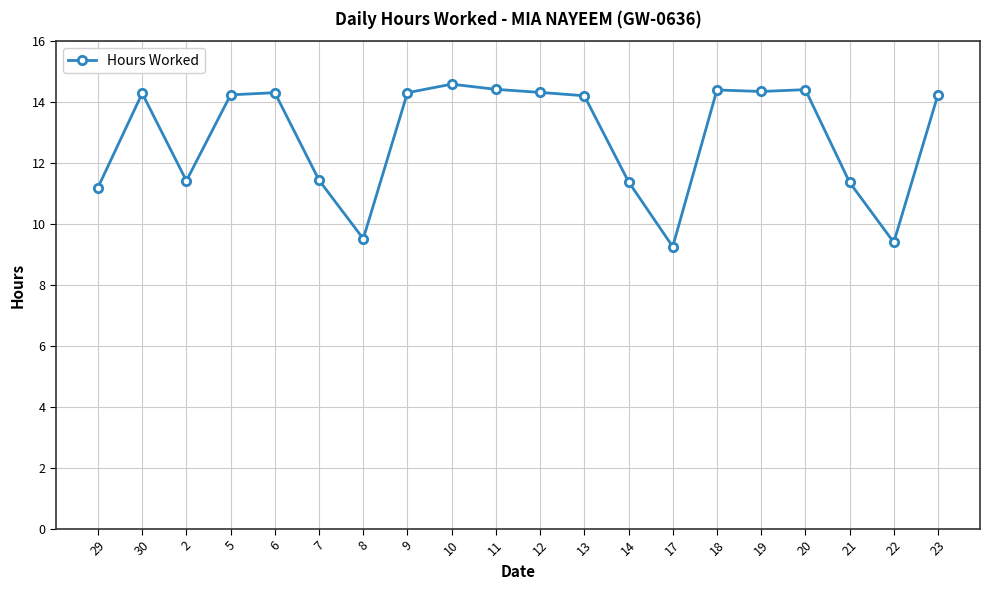

What is the approximate value at 18?

14.4